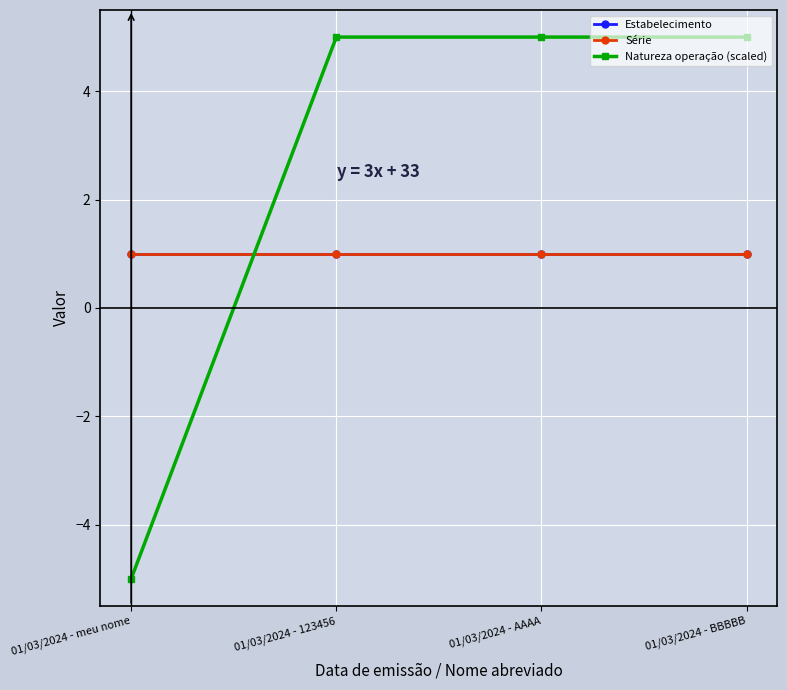

Reading right to left, extract all data points from this chart.

Estabelecimento: 01/03/2024 - BBBBB=1	01/03/2024 - AAAA=1	01/03/2024 - 123456=1	01/03/2024 - meu nome=1
Série: 01/03/2024 - BBBBB=1	01/03/2024 - AAAA=1	01/03/2024 - 123456=1	01/03/2024 - meu nome=1
Natureza operação (scaled): 01/03/2024 - BBBBB=5	01/03/2024 - AAAA=5	01/03/2024 - 123456=5	01/03/2024 - meu nome=-5